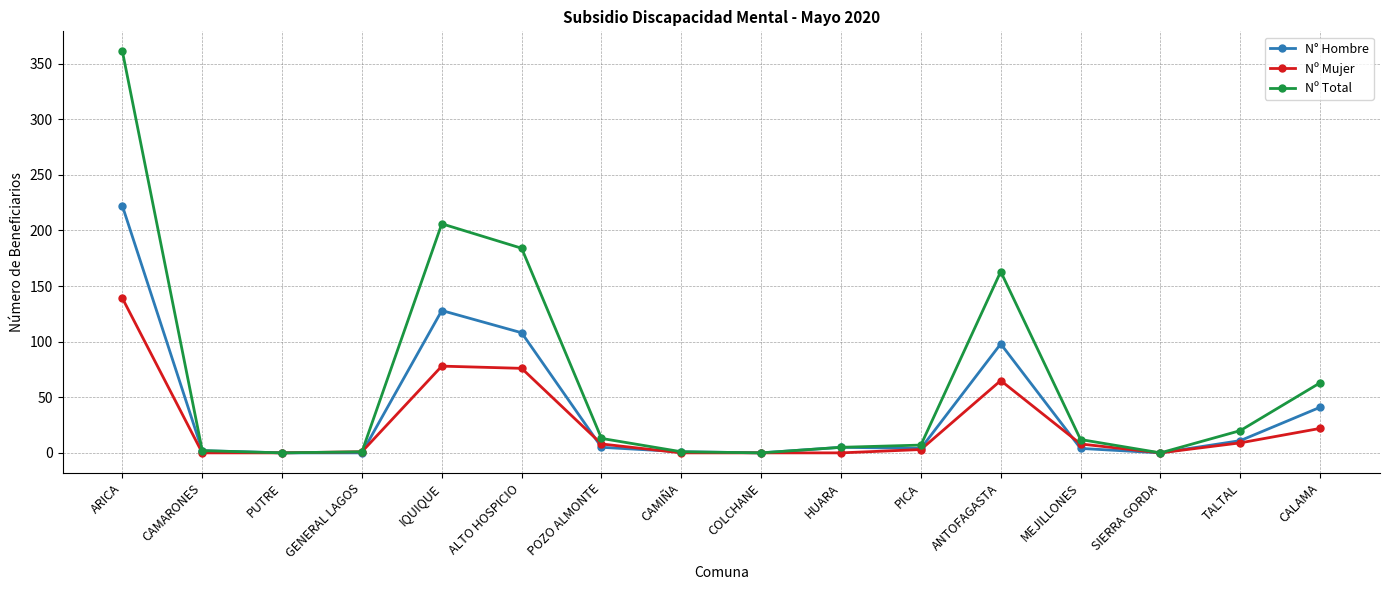

Rank the series by their maximum value, from lowest to highest.

Nº Mujer, N° Hombre, Nº Total